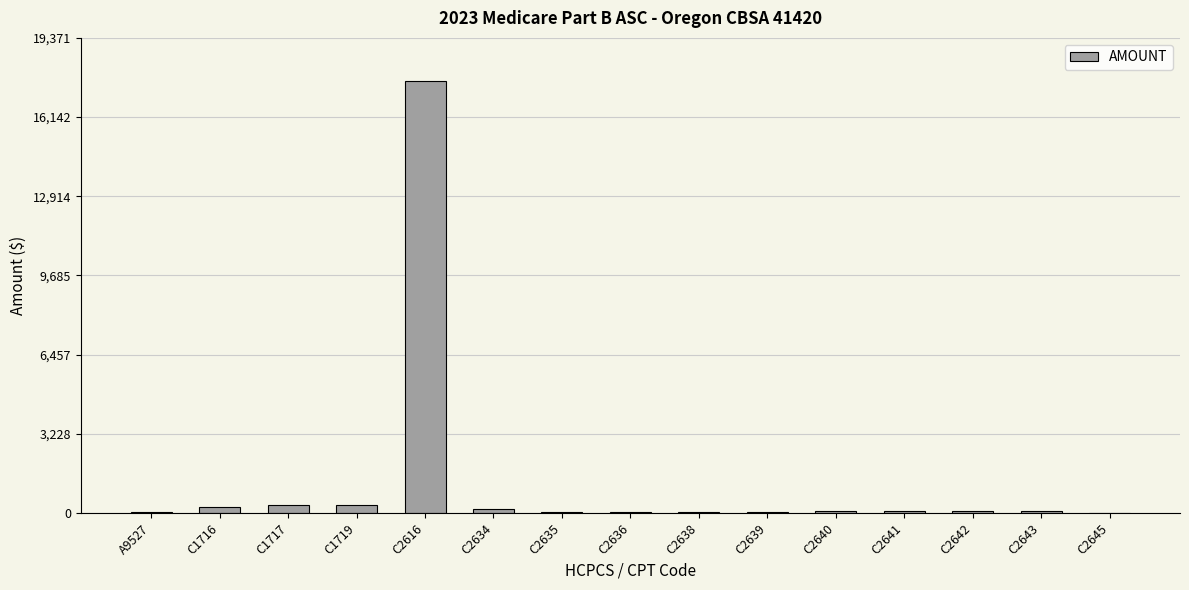

Approximately how many times larger is the value at C2638 compared to C1719?

0.1